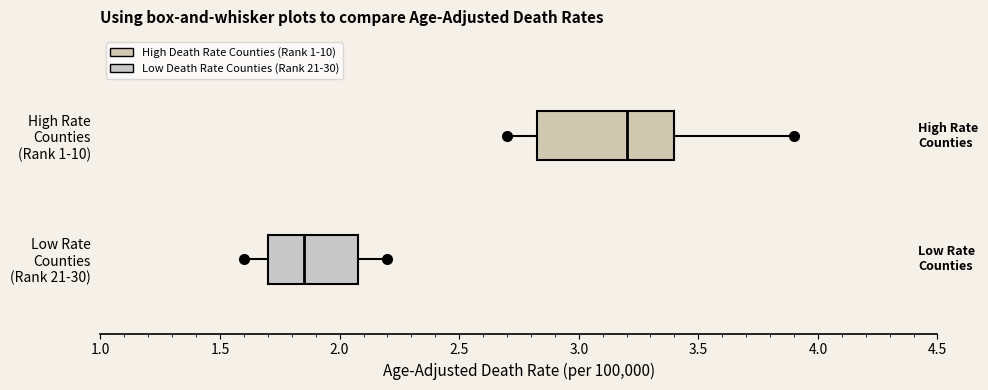

Reading bottom to top, read every box against the x-axis: the position of its median line, the range the box covers, and the ends of its whiskers. The values are not printed on the chart, so give them approximately, as read against the axis.

Low Rate Counties (Rank 21-30): median 1.85, box 1.70 to 2.10, whiskers 1.60 to 2.20
High Rate Counties (Rank 1-10): median 3.20, box 2.85 to 3.40, whiskers 2.70 to 3.90